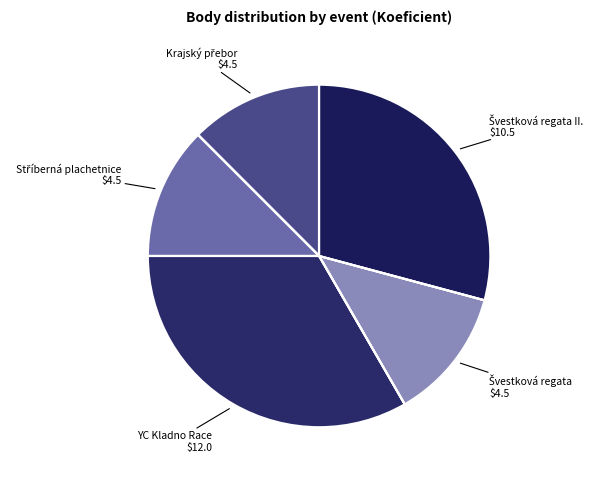

Count the number of slices in the pie.

5